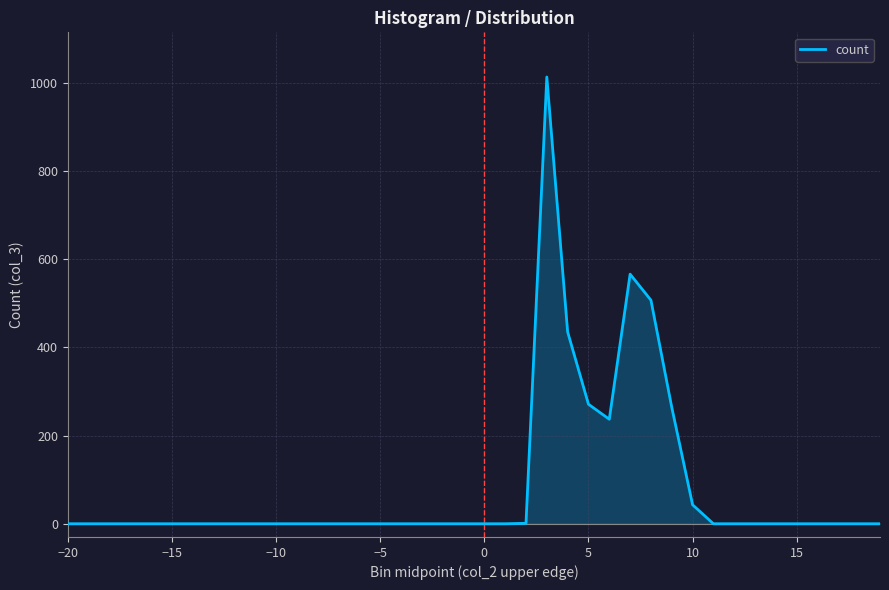

What is the greatest value displayed?

1013